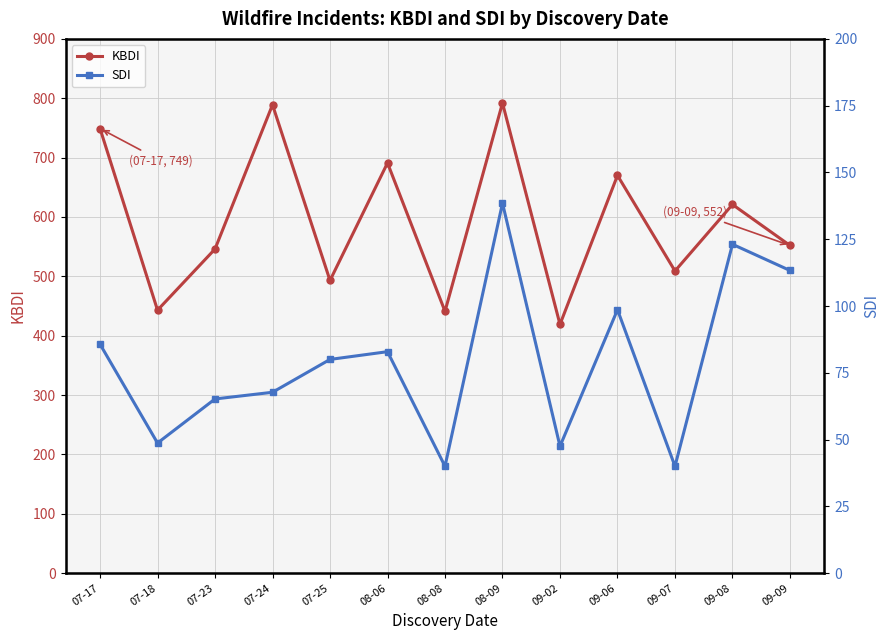

Reading left to right, transcribe all the data shown in this chart.

KBDI: 07-17=749.0	07-18=443.0	07-23=546.0	07-24=789.0	07-25=493.0	08-06=691.0	08-08=441.0	08-09=792.0	09-02=419.0	09-06=670.0	09-07=509.0	09-08=621.0	09-09=552.0
SDI: 07-17=85.7	07-18=48.7	07-23=65.2	07-24=67.7	07-25=80.0	08-06=82.9	08-08=40.0	08-09=138.5	09-02=47.5	09-06=98.6	09-07=40.0	09-08=123.1	09-09=113.3